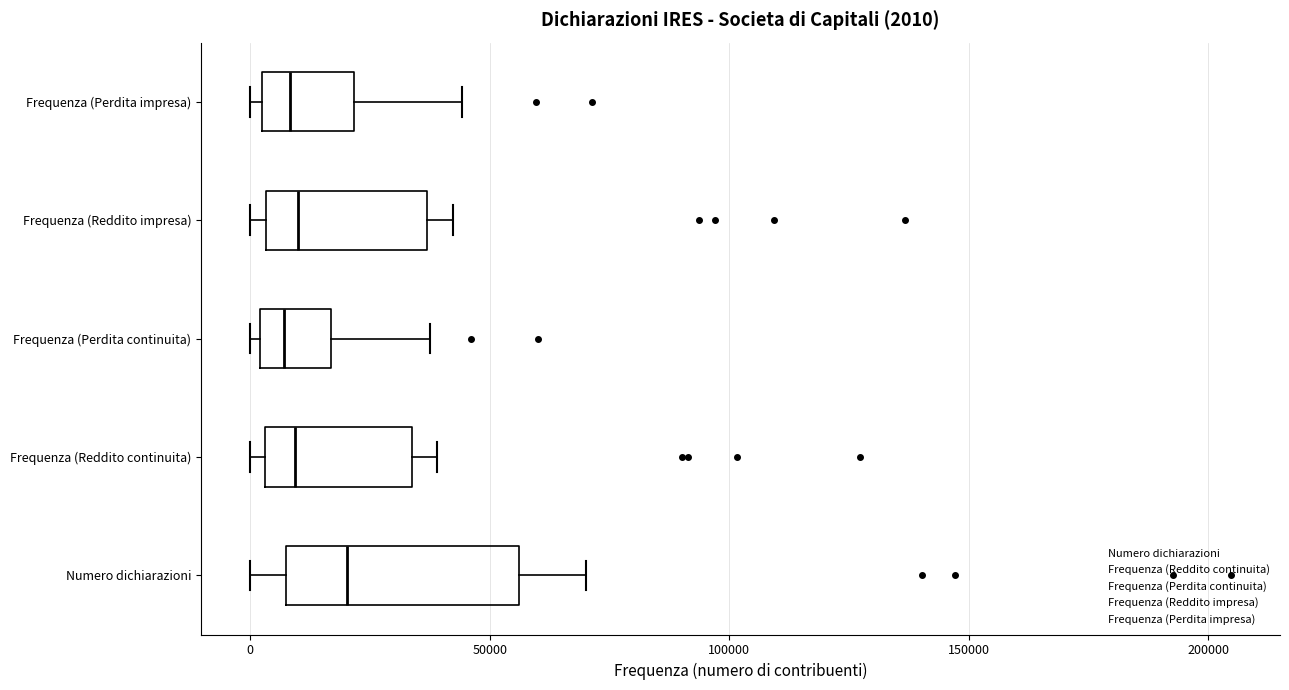

Which box is the widest, from its left edge to its right edge?

Numero dichiarazioni